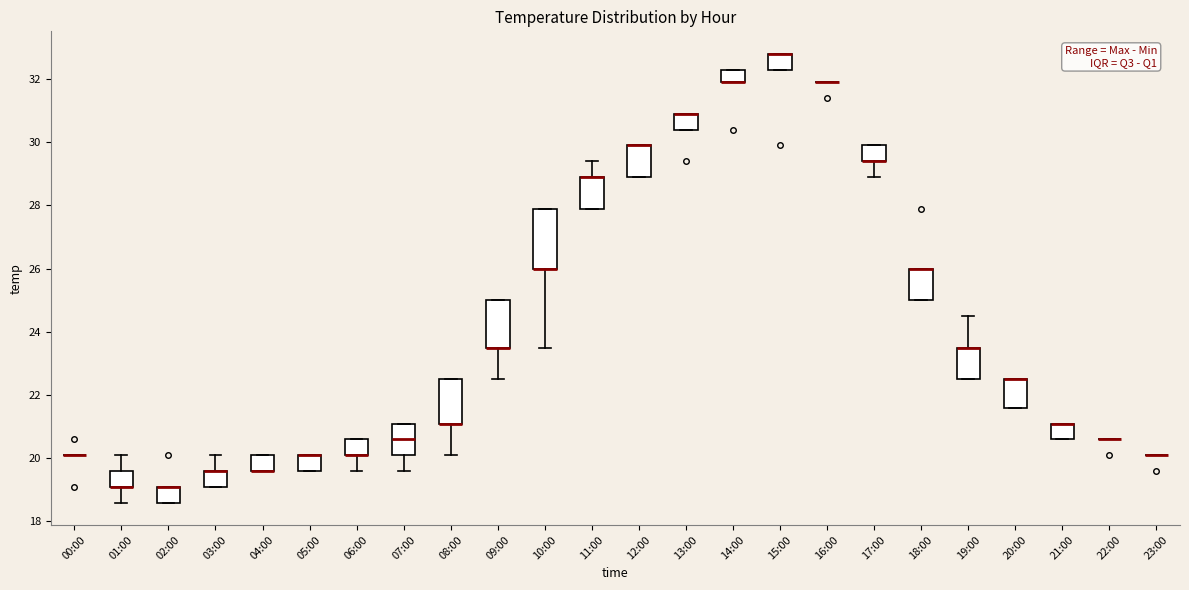

Comparing the boxes themselves (not the whiskers), which one is the tallest?

10:00